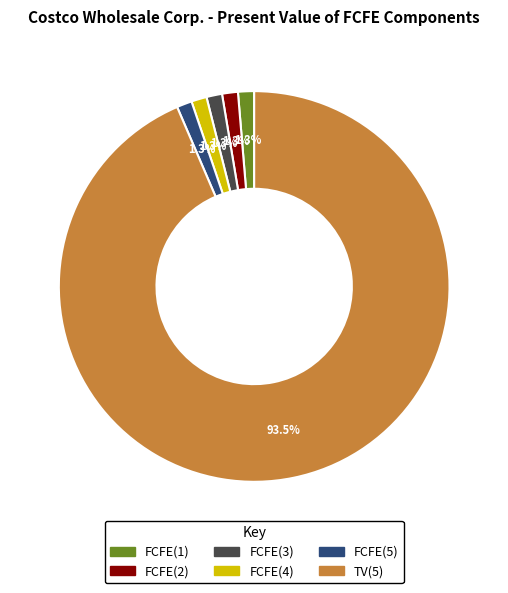

What portion of the pie excludes FCFE(3)?

98.7%